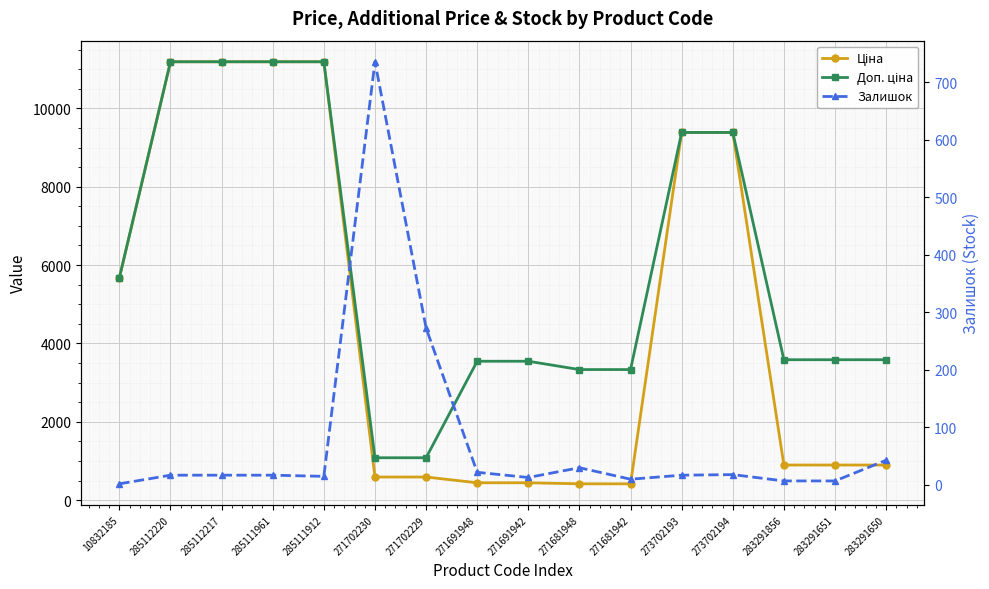

Count the number of data series in this chart.

3